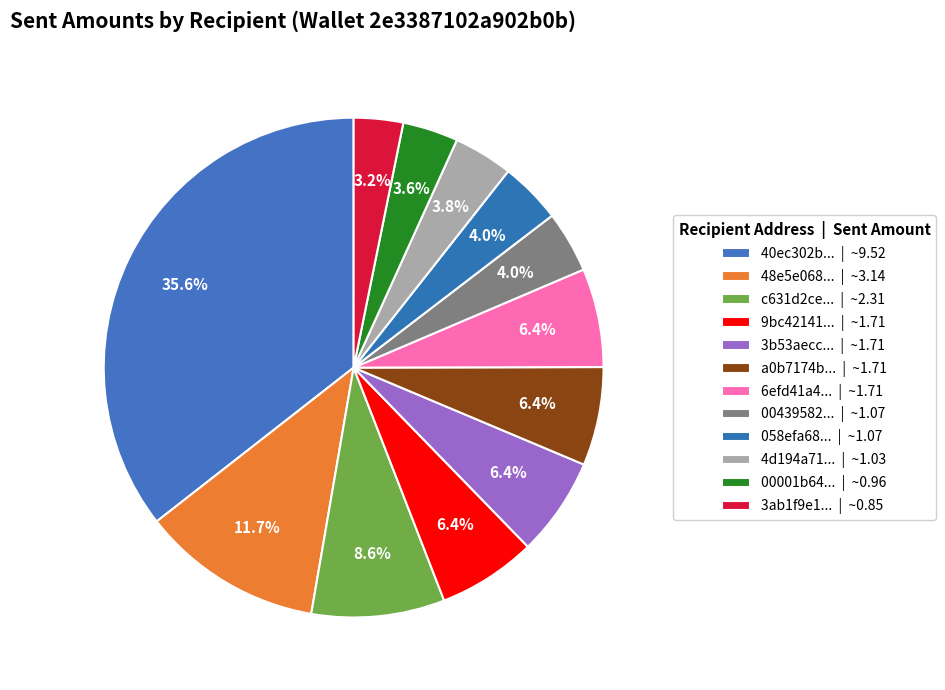

How many segments does this pie chart have?

12